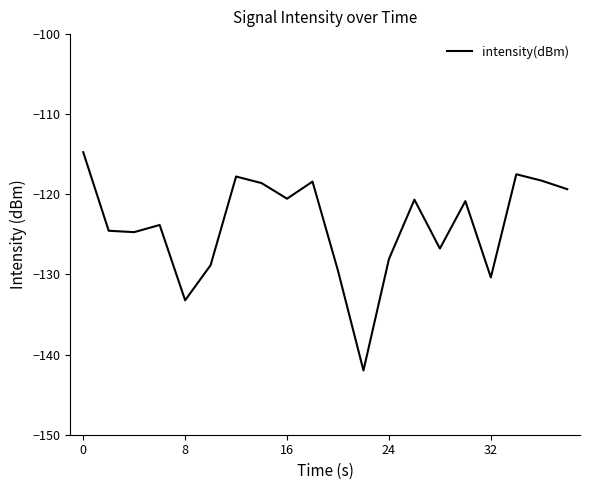

What is the greatest value displayed?

-114.7